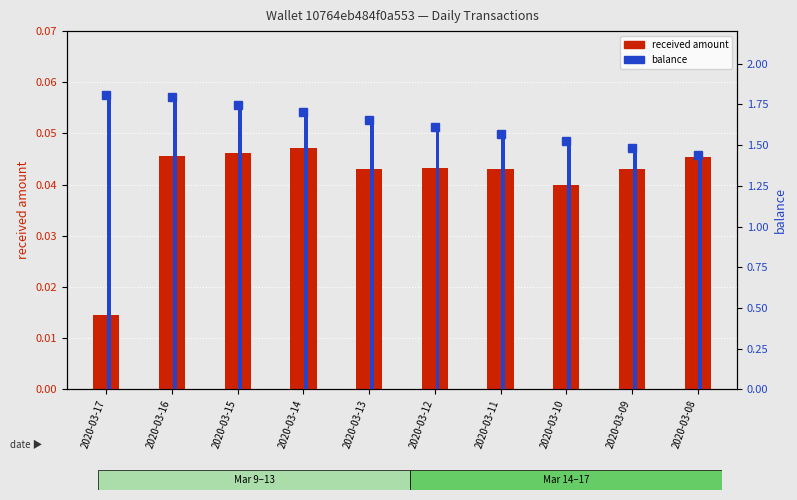

What are all the series names shown in the legend?

received amount, balance